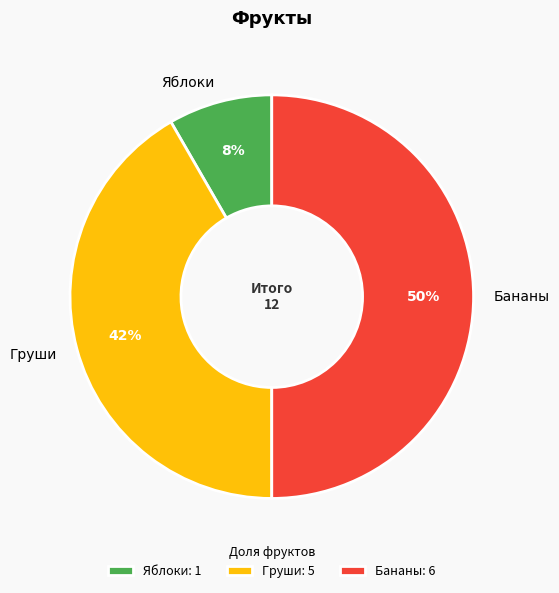

To the nearest percent, what is the difference between the largest and smallest slice percentages?

42%